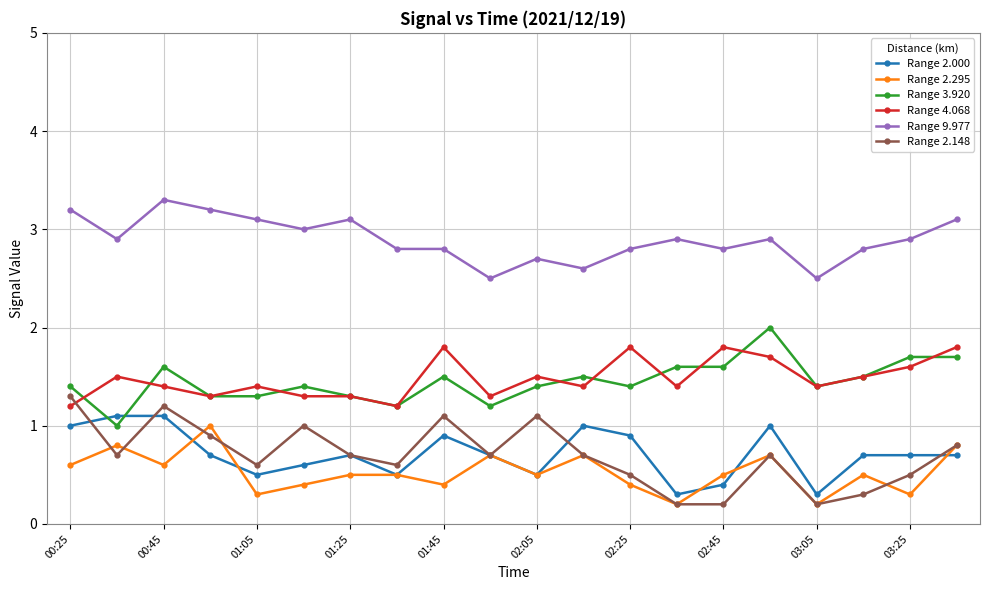

What is the value of the Range 9.977 point at the 12th from the left?

2.6